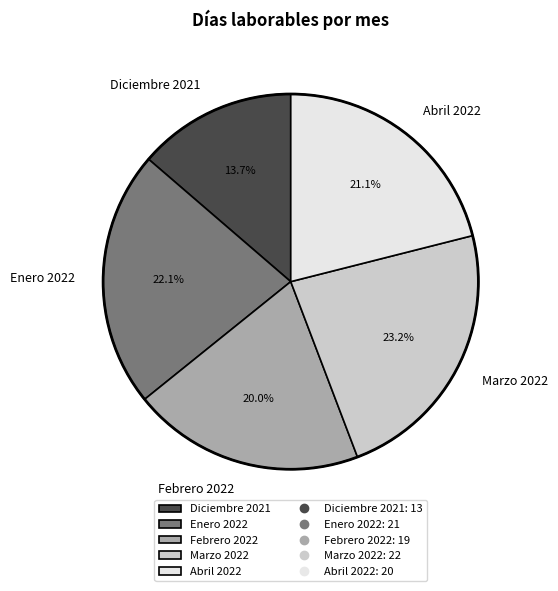

To the nearest percent, what is the average slice percentage?

20%